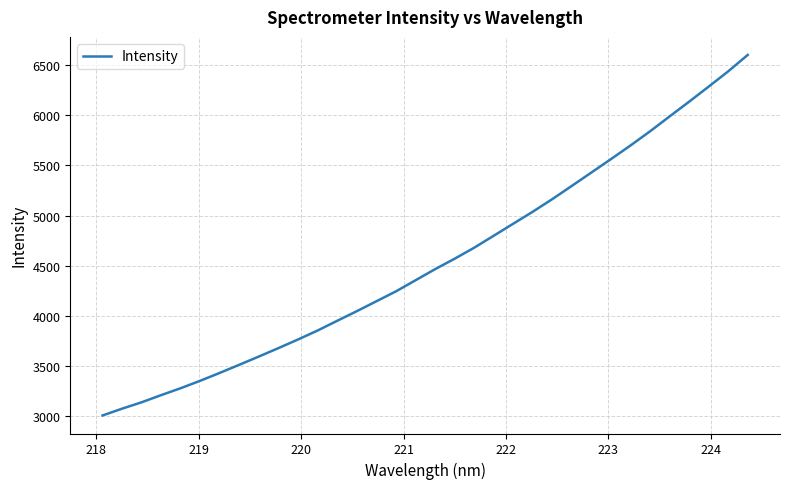

How many categories are shown in the chart?

34